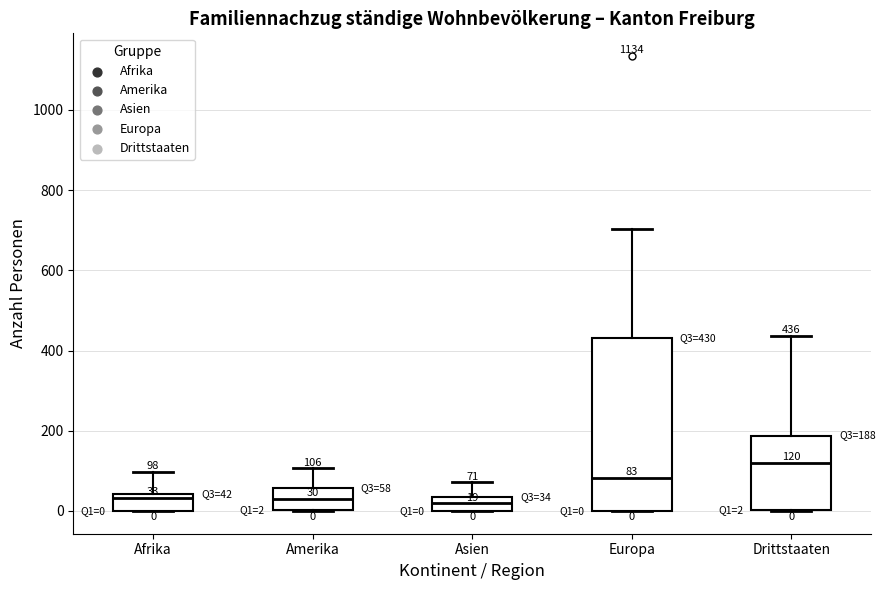

Which box is the tallest, from its lower edge to its upper edge?

Europa